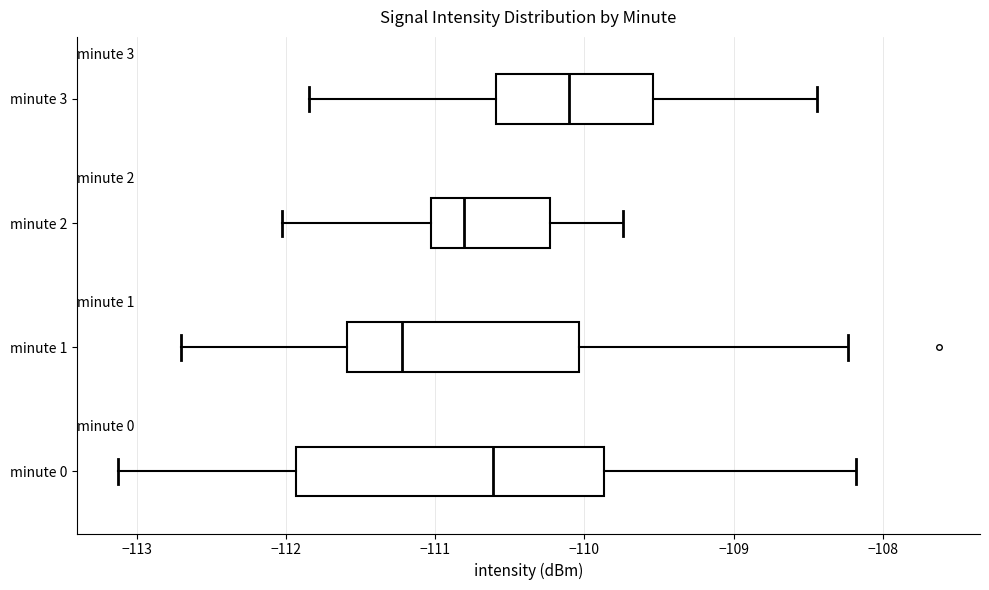

Reading bottom to top, read every box against the x-axis: the position of its median line, the range the box covers, and the ends of its whiskers. The values are not printed on the chart, so give them approximately, as read against the axis.

minute 0: median -110.6, box -111.9 to -109.9, whiskers -113.1 to -108.2
minute 1: median -111.2, box -111.6 to -110.0, whiskers -112.7 to -108.2
minute 2: median -110.8, box -111.0 to -110.2, whiskers -112.0 to -109.7
minute 3: median -110.1, box -110.6 to -109.5, whiskers -111.8 to -108.4